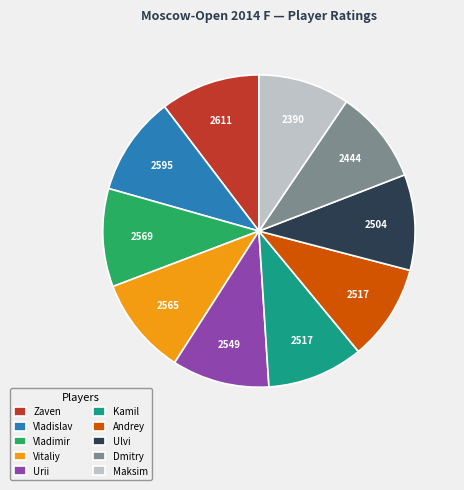

Which has a higher value, Maksim or Vladislav?

Vladislav